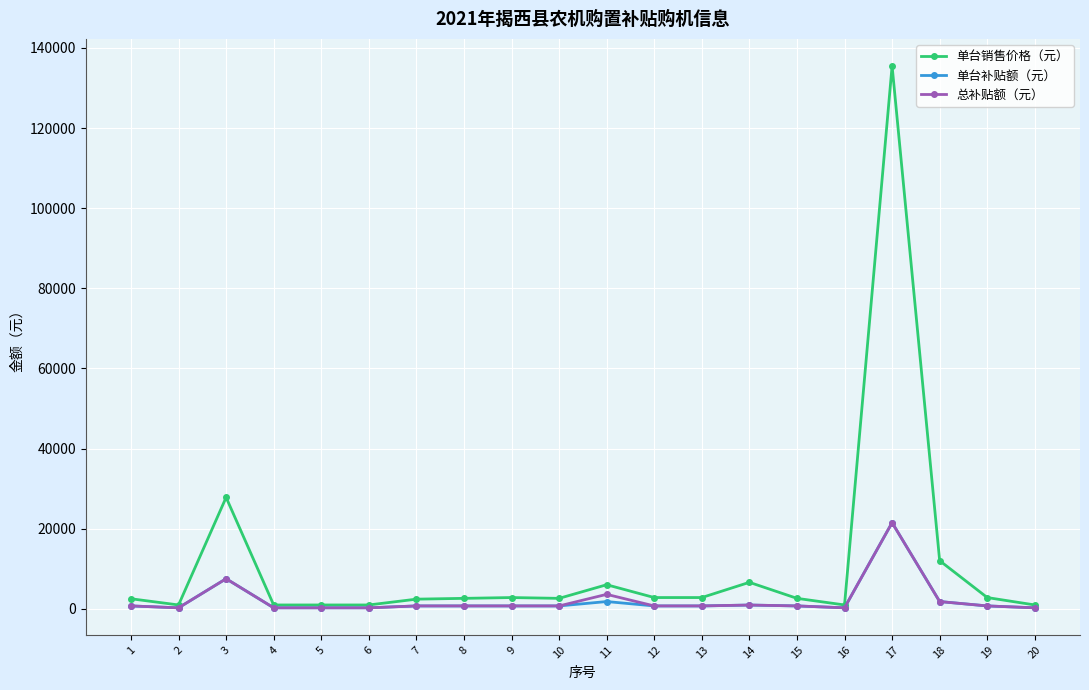

Which category has the highest value in the 总补贴额（元） series?

17